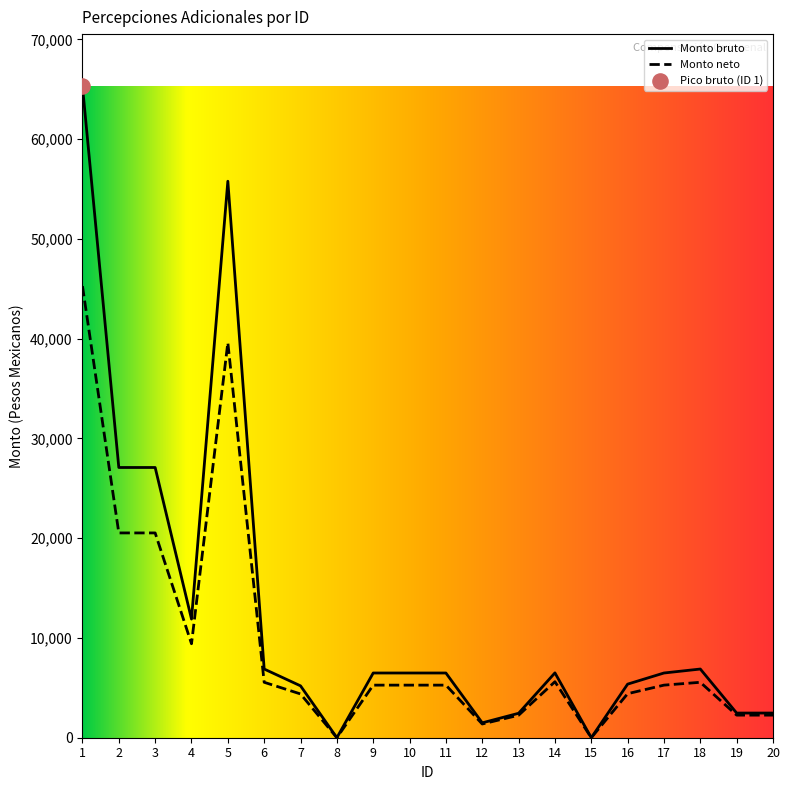

Which series contains the lowest Y value?

Monto bruto